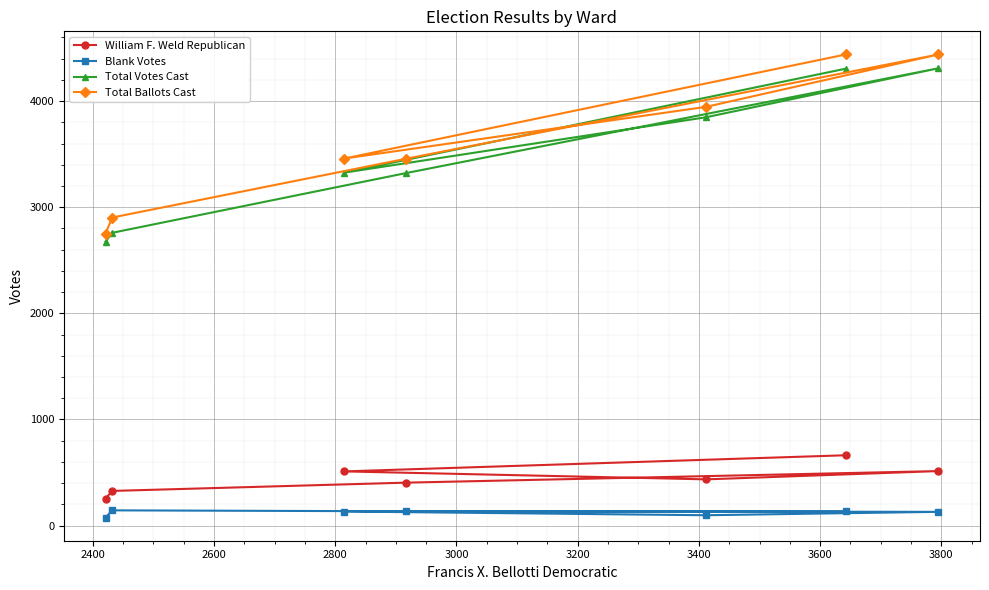

What is the sum of all Total Ballots Cast values?

25395